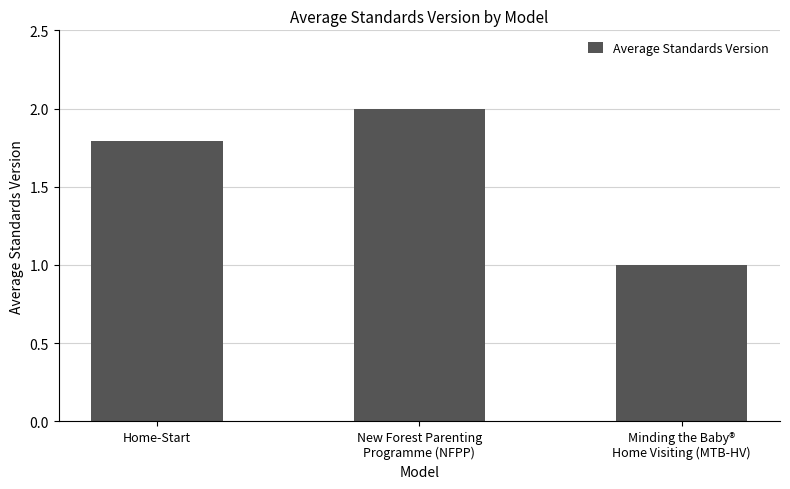

Reading left to right, transcribe all the data shown in this chart.

1.8	2.0	1.0